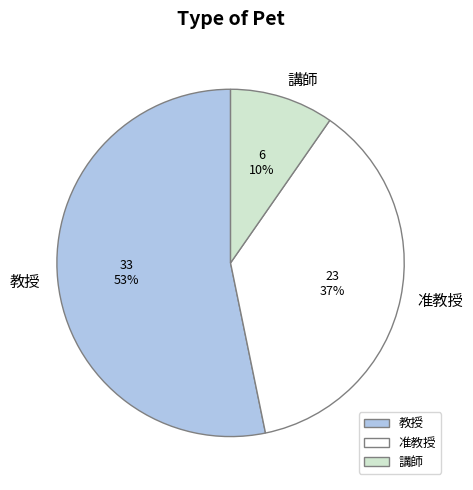

Rank the categories by value from highest to lowest.

教授, 准教授, 講師